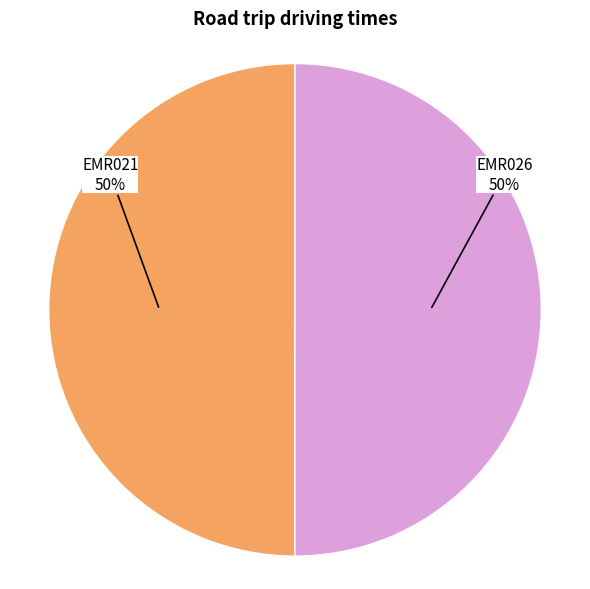

Count the number of slices in the pie.

2